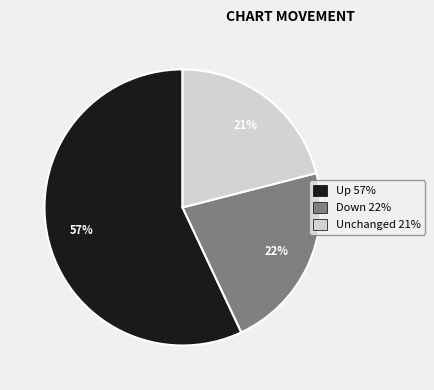

Is there a majority slice in this chart?

Yes